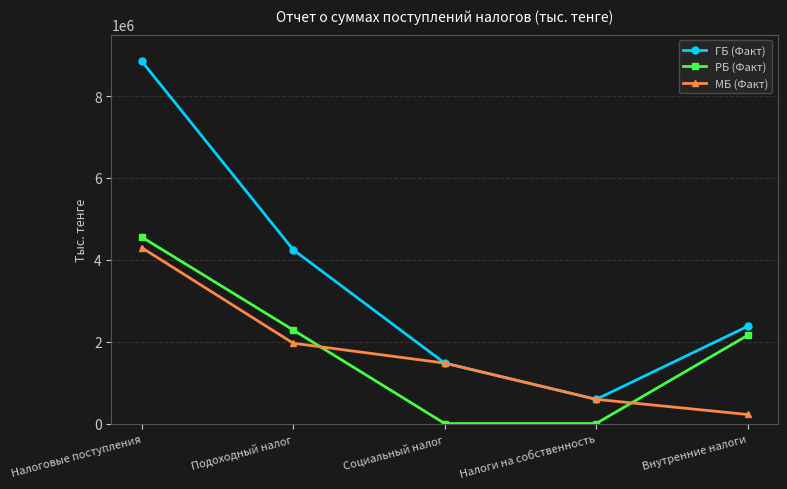

Which series has the largest total across all categories?

ГБ (Факт)